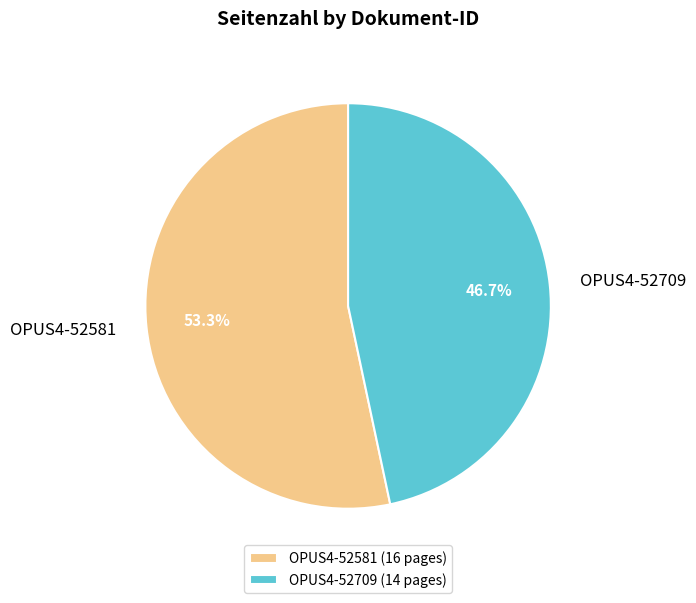

The OPUS4-52581 slice represents 53% of the pie. True or false?

True